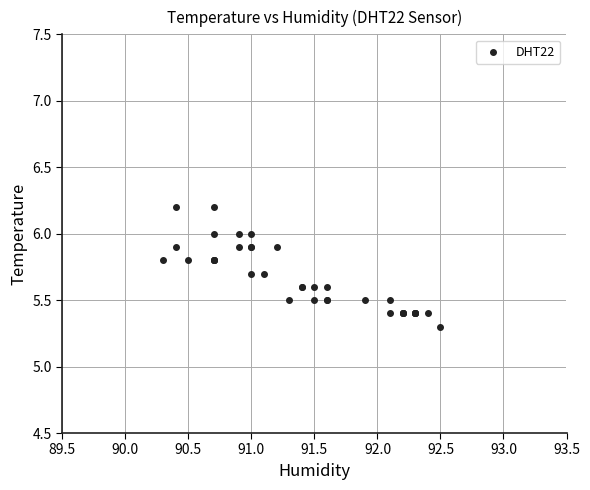

What Y value in the scatter plot is closest to 5?

5.3